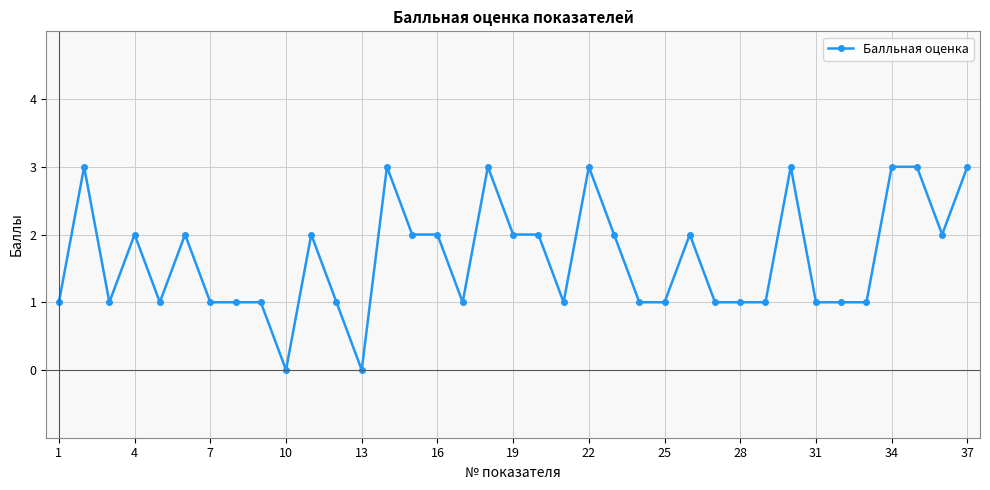

What is the value of the 12th point from the left?

1